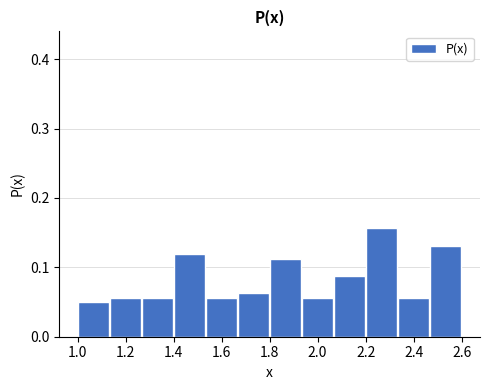

Reading left to right, list every bar in this chart as the range it spans on the x-axis followed by its height. Neither the bar edges nor the heights are printed on the chart, so give them approximately, as read against the axes.

1.00 to 1.14: 0.05
1.14 to 1.26: 0.06
1.26 to 1.40: 0.06
1.40 to 1.54: 0.12
1.54 to 1.66: 0.06
1.66 to 1.80: 0.06
1.80 to 1.94: 0.11
1.94 to 2.06: 0.06
2.06 to 2.20: 0.09
2.20 to 2.34: 0.16
2.34 to 2.46: 0.06
2.46 to 2.60: 0.13